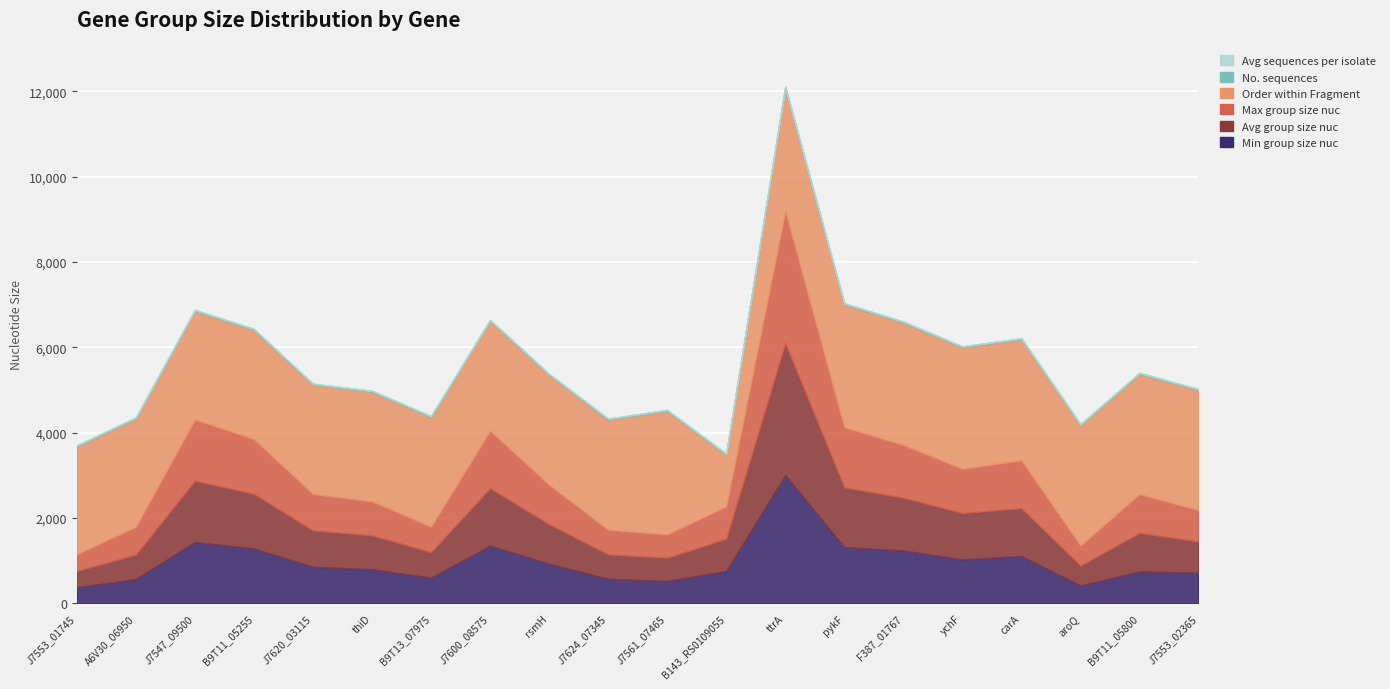

Between J7553_01745 and thiD, which series saw the biggest shift?

Min group size nuc